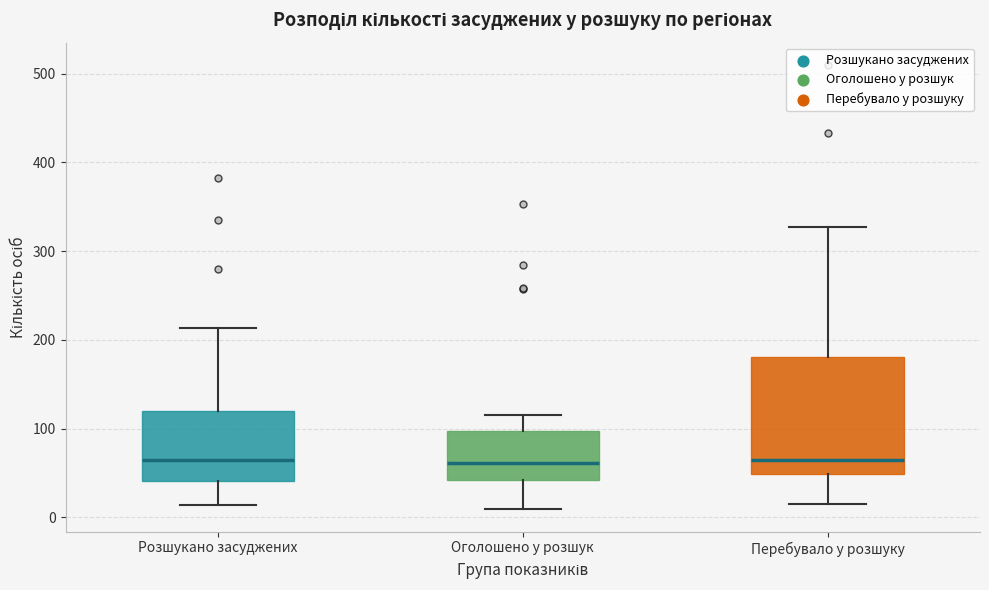

Reading left to right, read every box against the y-axis: the position of its median line, the range the box covers, and the ends of its whiskers. The values are not printed on the chart, so give them approximately, as read against the axis.

Розшукано засуджених: median 70, box 40 to 120, whiskers 10 to 210
Оголошено у розшук: median 60, box 40 to 100, whiskers 10 to 120
Перебувало у розшуку: median 70, box 50 to 180, whiskers 20 to 330